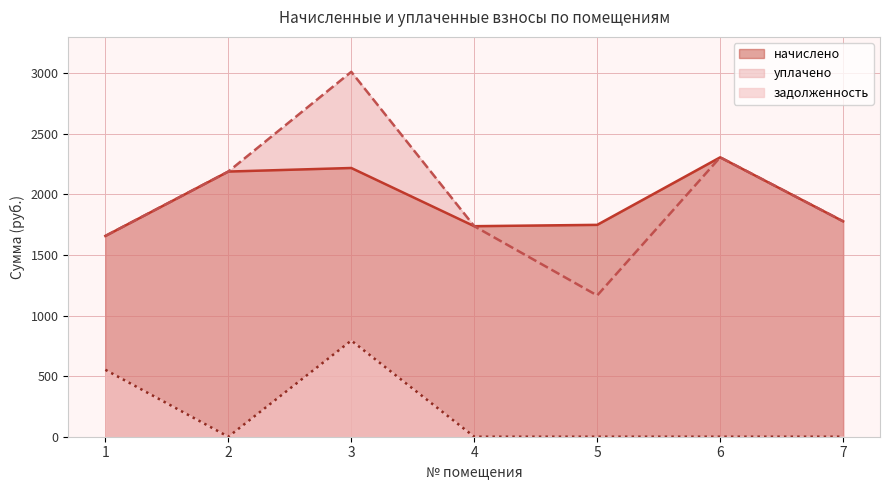

Which series changed the most between 1 and 3?

уплачено